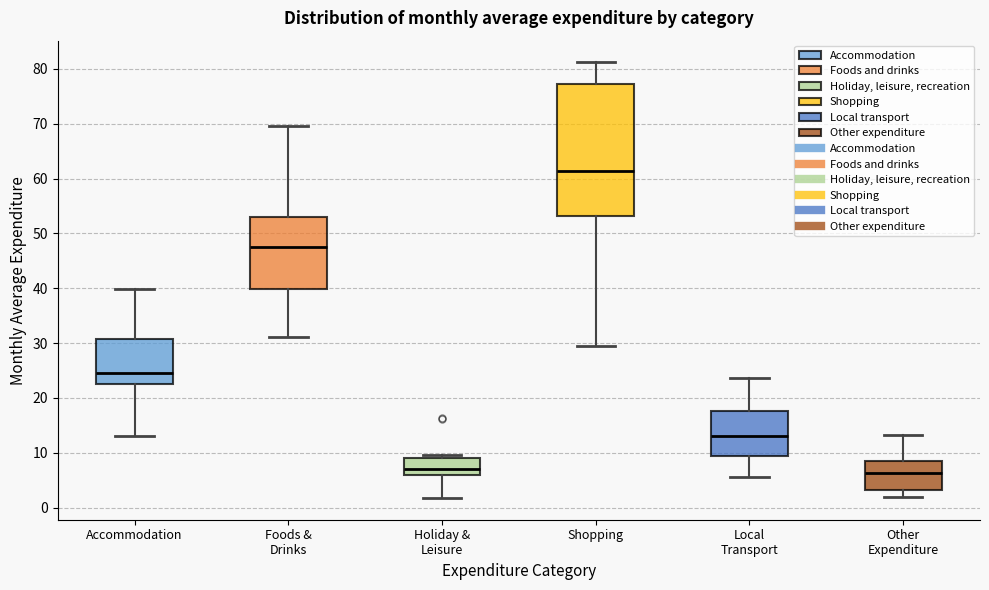

Reading left to right, transcribe this box plot: for each box, give where its median line is, the range the box spans, and where its two whiskers end, as read against the y-axis. The values are not printed on the chart, so give them approximately, as read against the axis.

Accommodation: median 25, box 23 to 31, whiskers 13 to 40
Foods & Drinks: median 48, box 40 to 53, whiskers 31 to 70
Holiday & Leisure: median 7, box 6 to 9, whiskers 2 to 10
Shopping: median 61, box 53 to 77, whiskers 30 to 81
Local Transport: median 13, box 9 to 18, whiskers 6 to 24
Other Expenditure: median 6, box 3 to 9, whiskers 2 to 13